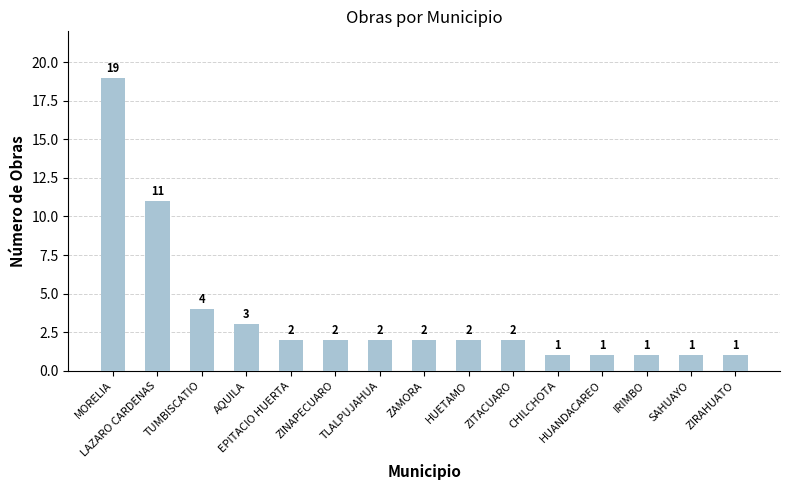

What is the label of the 10th bar from the left?

ZITACUARO